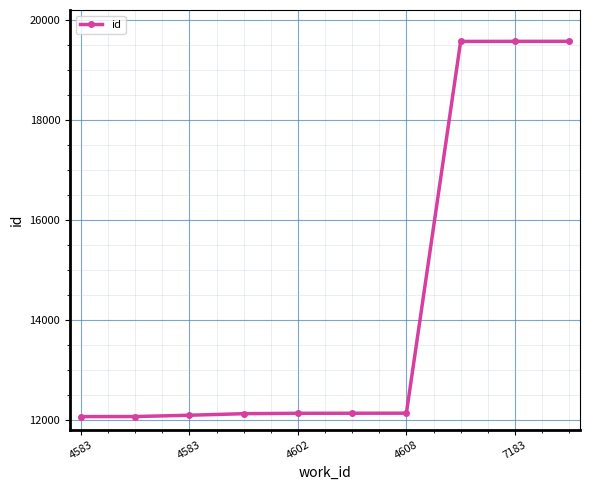

What is the sum of all values?

143430